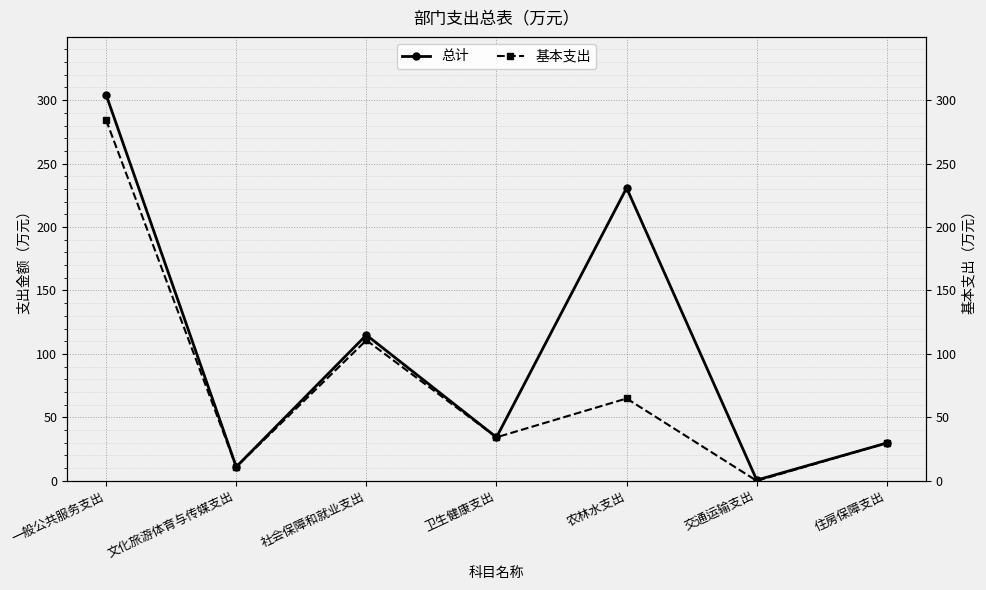

Which series changed the most between 社会保障和就业支出 and 卫生健康支出?

总计